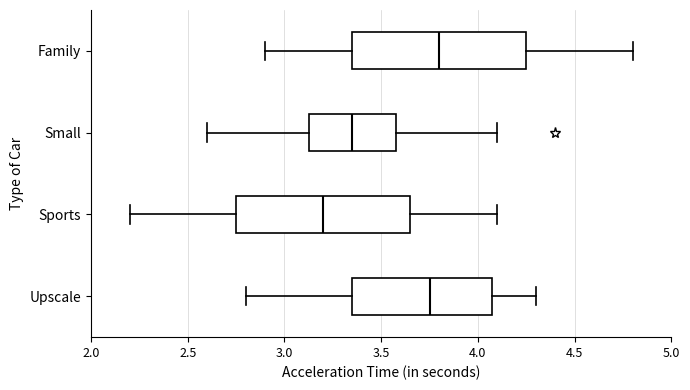

Which box has the furthest to the left median line?

Sports